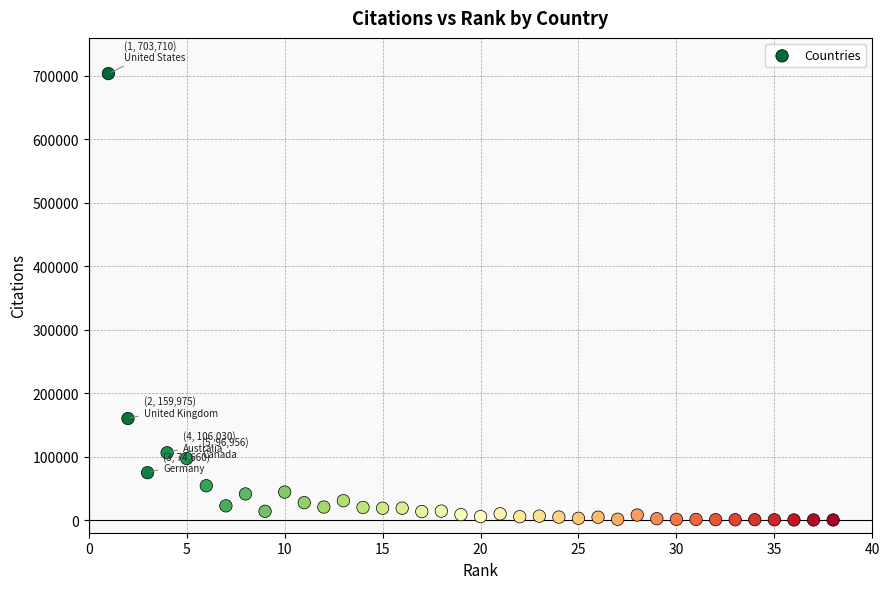

What is the range of Y values (max minus min)?

703631